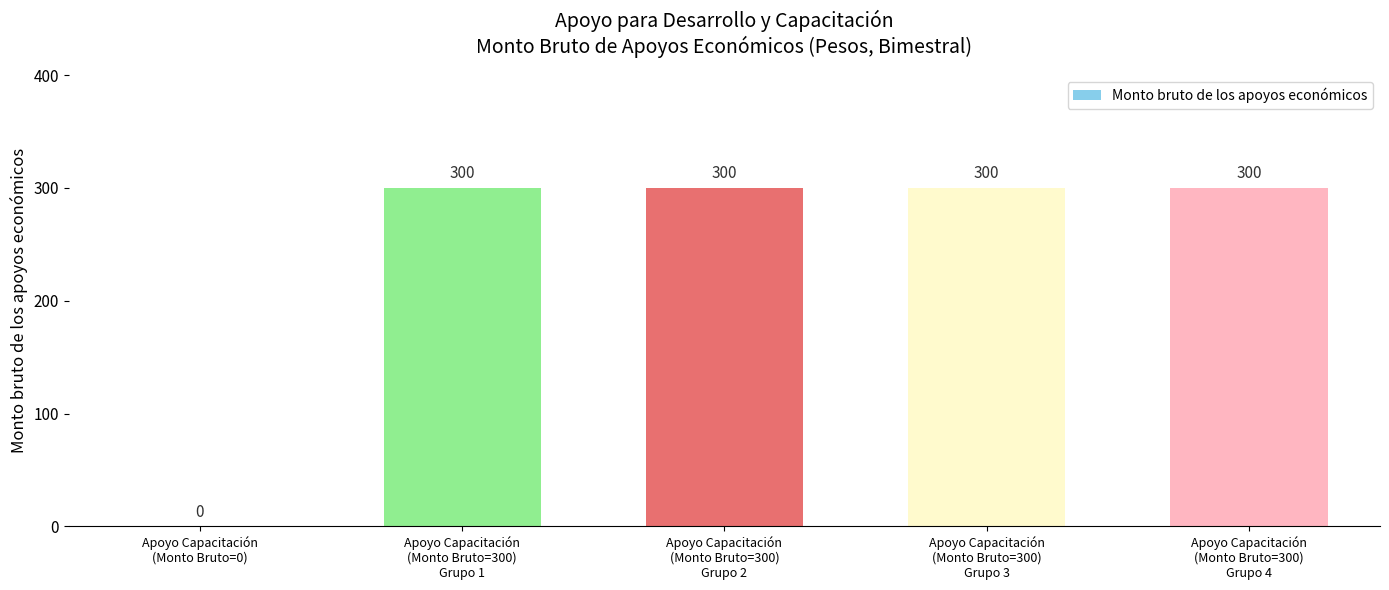

What is the maximum value shown in the chart?

300